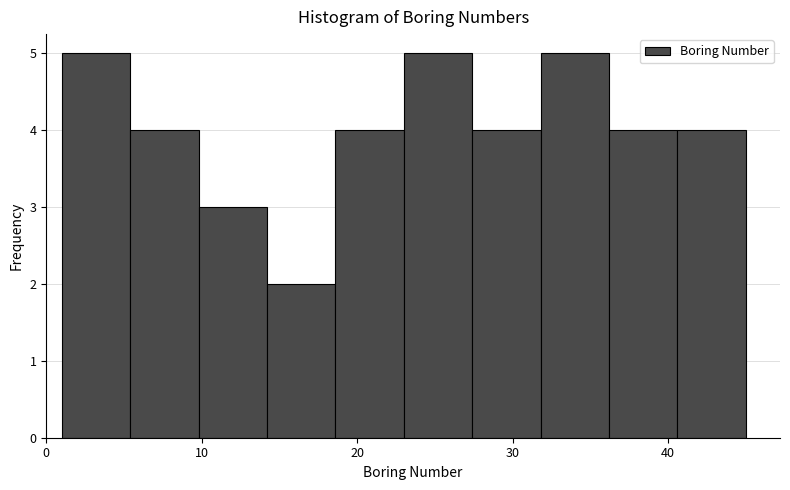

Reading left to right, list every bar in this chart as the range it spans on the x-axis followed by its height. Neither the bar edges nor the heights are printed on the chart, so give them approximately, as read against the axes.

1.0 to 5.4: 5
5.4 to 9.8: 4
9.8 to 14.2: 3
14.2 to 18.6: 2
18.6 to 23.0: 4
23.0 to 27.4: 5
27.4 to 31.8: 4
31.8 to 36.2: 5
36.2 to 40.6: 4
40.6 to 45.0: 4